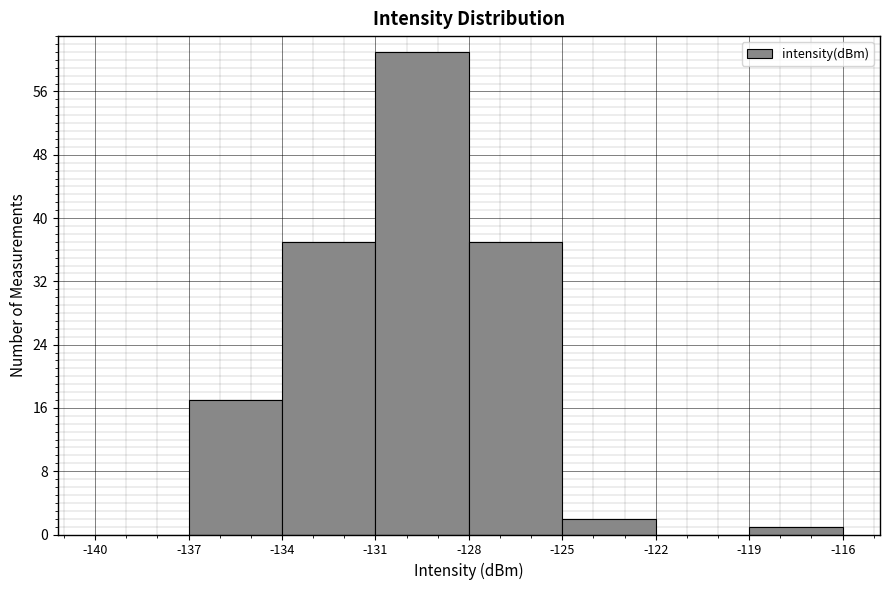

Reading left to right, list every bar in this chart as the range it spans on the x-axis followed by its height. The values are not printed on the chart, so give them approximately, as read against the axis.

-140 to -137: 0
-137 to -134: 17
-134 to -131: 37
-131 to -128: 61
-128 to -125: 37
-125 to -122: 2
-122 to -119: 0
-119 to -116: 1